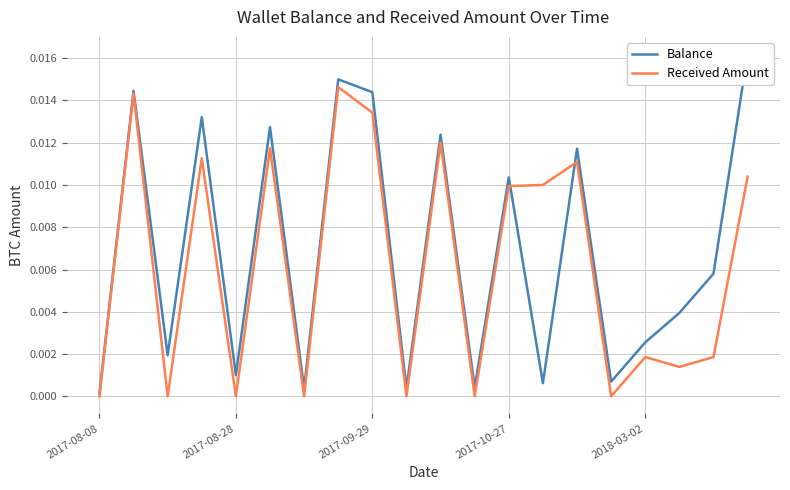

True or false: Received Amount and Balance cross at least once.

True